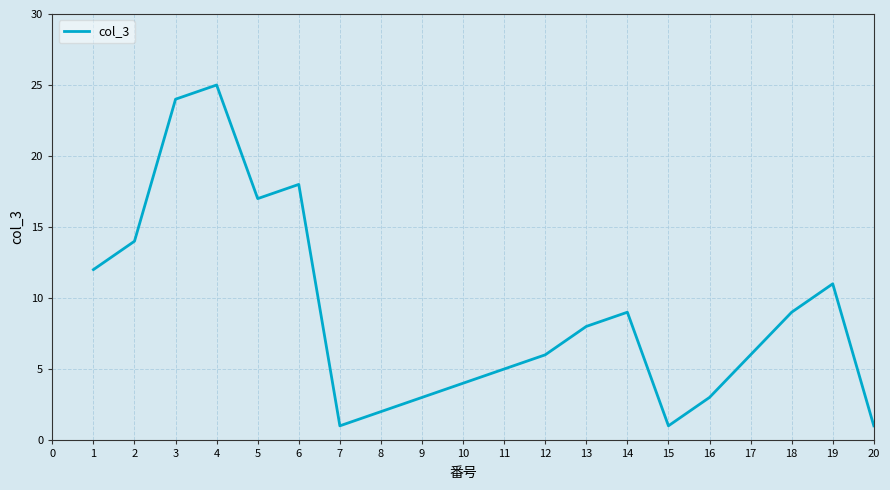

Approximately how many times larger is the value at 1 compared to 4?

0.5